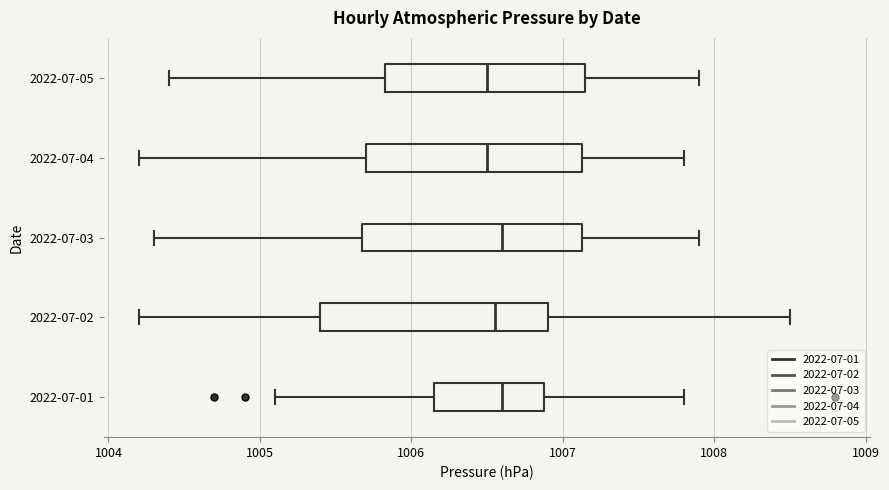

Reading bottom to top, transcribe this box plot: for each box, give where its median line is, the range the box spans, and where its two whiskers end, as read against the x-axis. The values are not printed on the chart, so give them approximately, as read against the axis.

2022-07-01: median 1006.6, box 1006.2 to 1006.9, whiskers 1005.1 to 1007.8
2022-07-02: median 1006.6, box 1005.4 to 1006.9, whiskers 1004.2 to 1008.5
2022-07-03: median 1006.6, box 1005.7 to 1007.1, whiskers 1004.3 to 1007.9
2022-07-04: median 1006.5, box 1005.7 to 1007.1, whiskers 1004.2 to 1007.8
2022-07-05: median 1006.5, box 1005.8 to 1007.2, whiskers 1004.4 to 1007.9